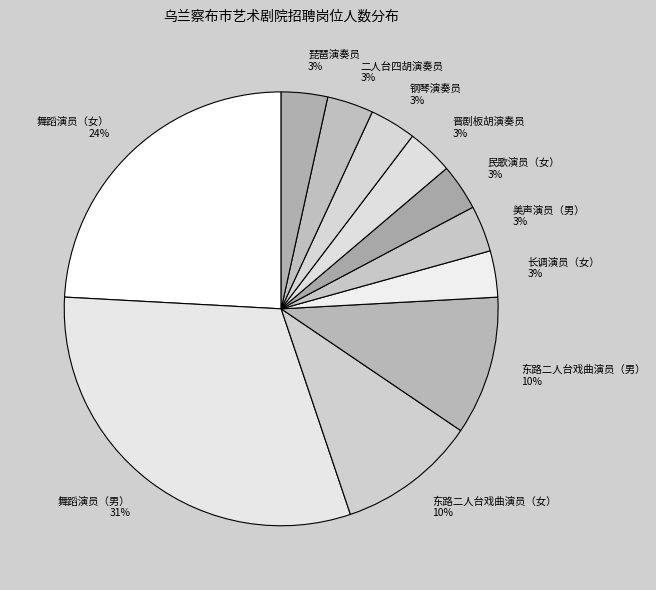

The 舞蹈演员（男） slice represents 37% of the pie. True or false?

False